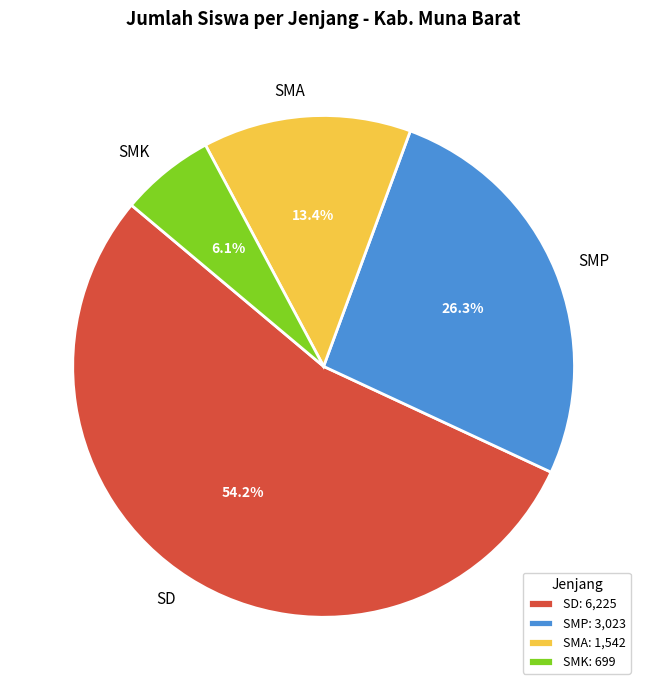

Count the number of slices in the pie.

4